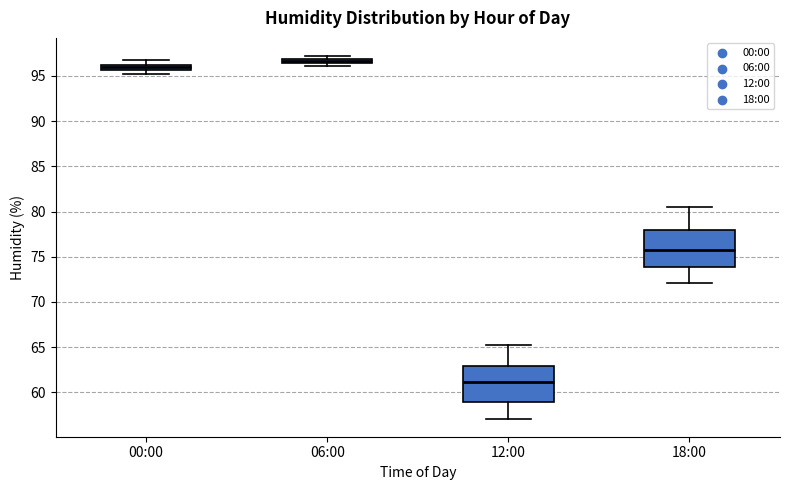

Which box has the lowest median line?

12:00